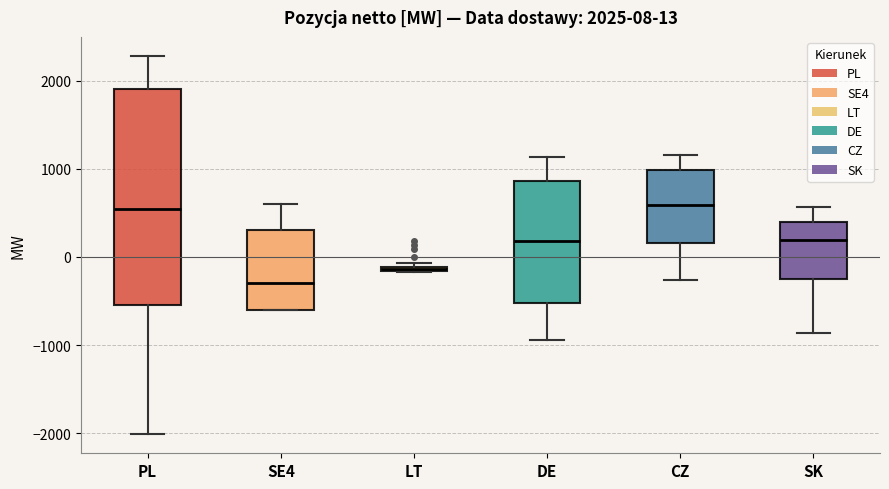

Comparing the boxes themselves (not the whiskers), which one is the tallest?

PL